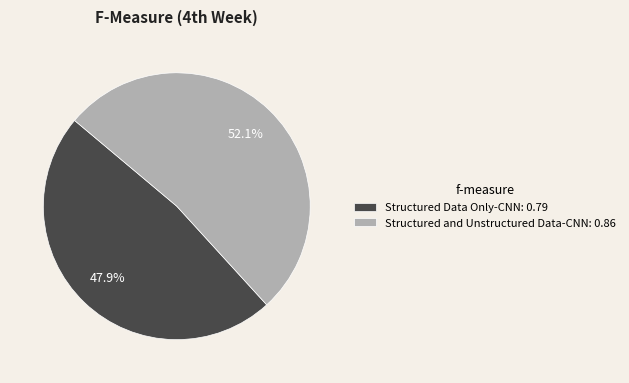

What is the total percentage of Structured Data Only-CNN and Structured and Unstructured Data-CNN?

100.0%